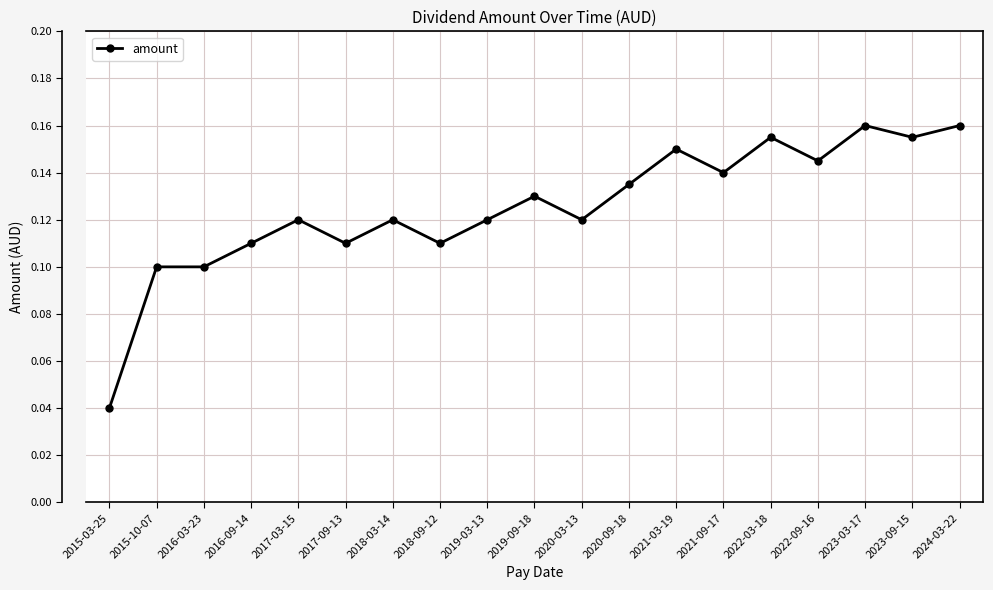

At which category does the chart reach its minimum across all series?

2015-03-25